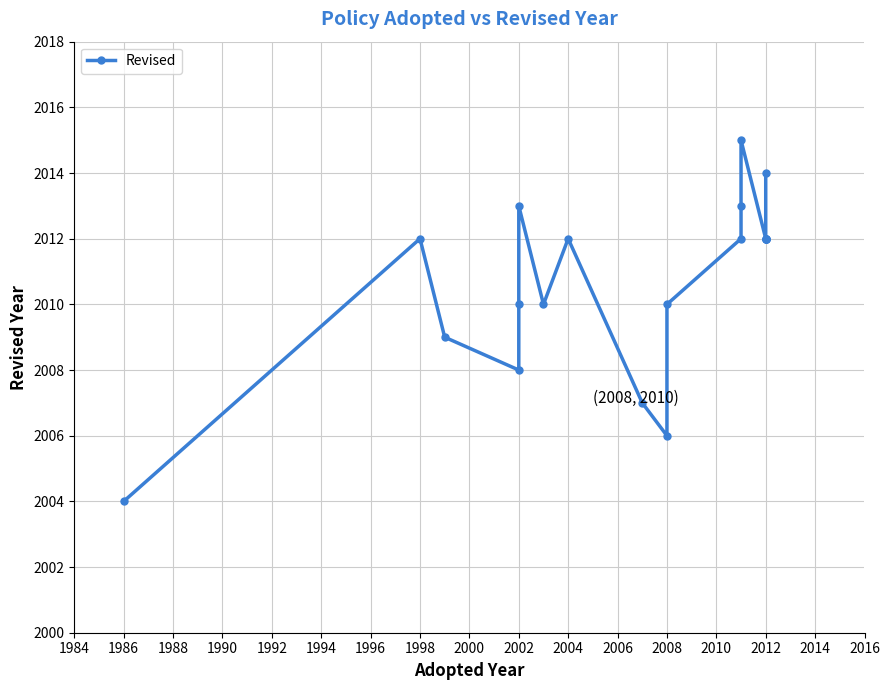

Does the chart have visible grid lines?

Yes